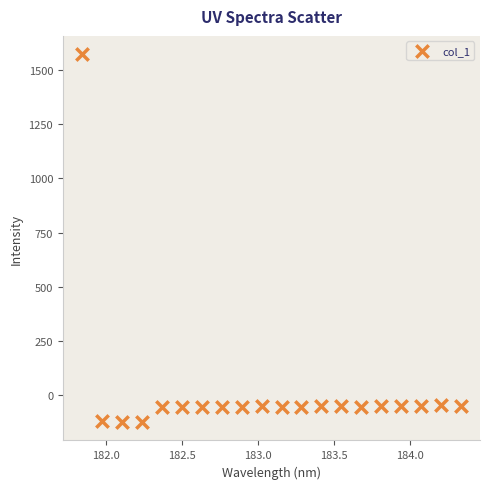

What is the range of Y values (max minus min)?

1697.3